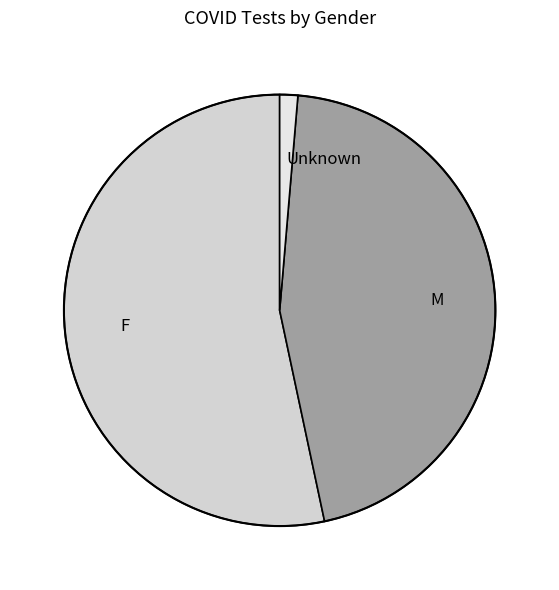

Rank the categories by value from highest to lowest.

F, M, Unknown